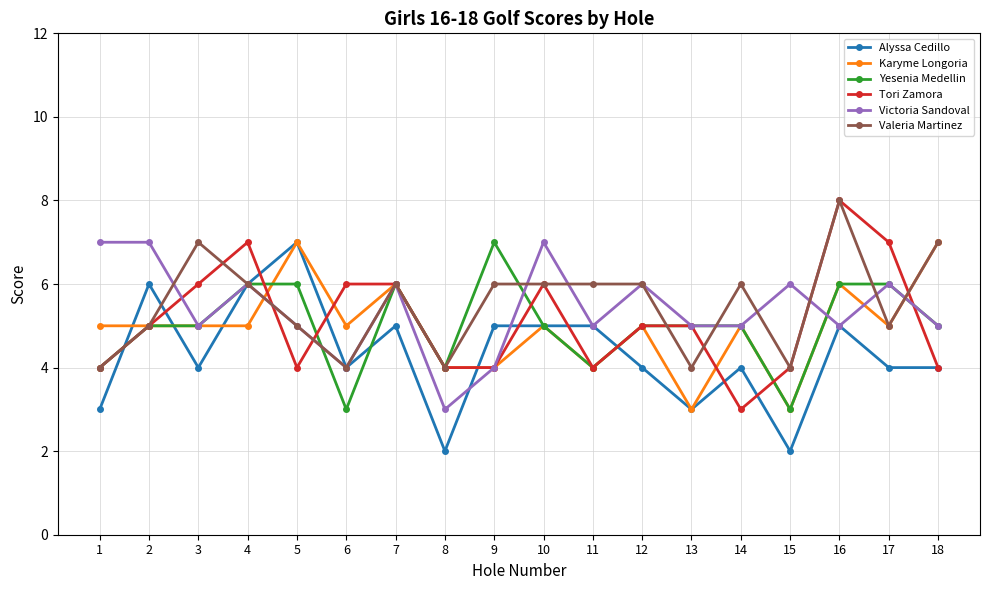

Where is the first local minimum for Tori Zamora?

5